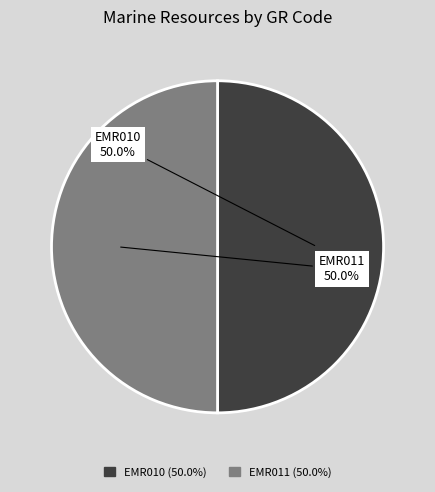

What percentage is the EMR011 slice, to the nearest percent?

50%